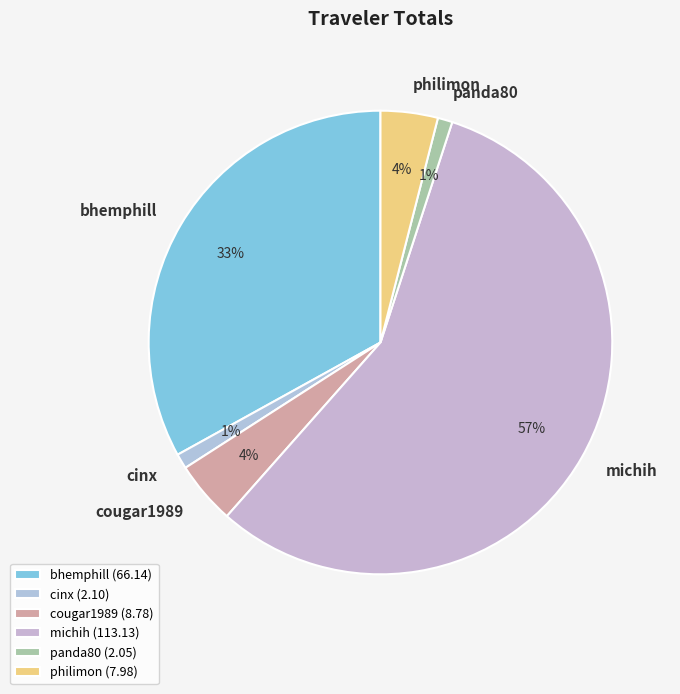

Which category accounts for the majority?

michih